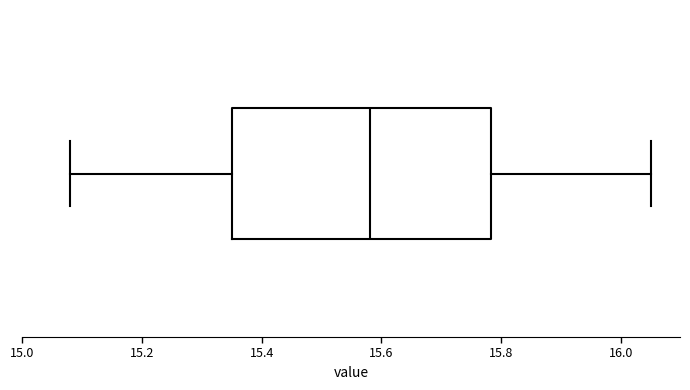

Where does the right whisker of the box end on the x-axis? The values are not printed on the chart, so give them approximately, as read against the axis.

16.06